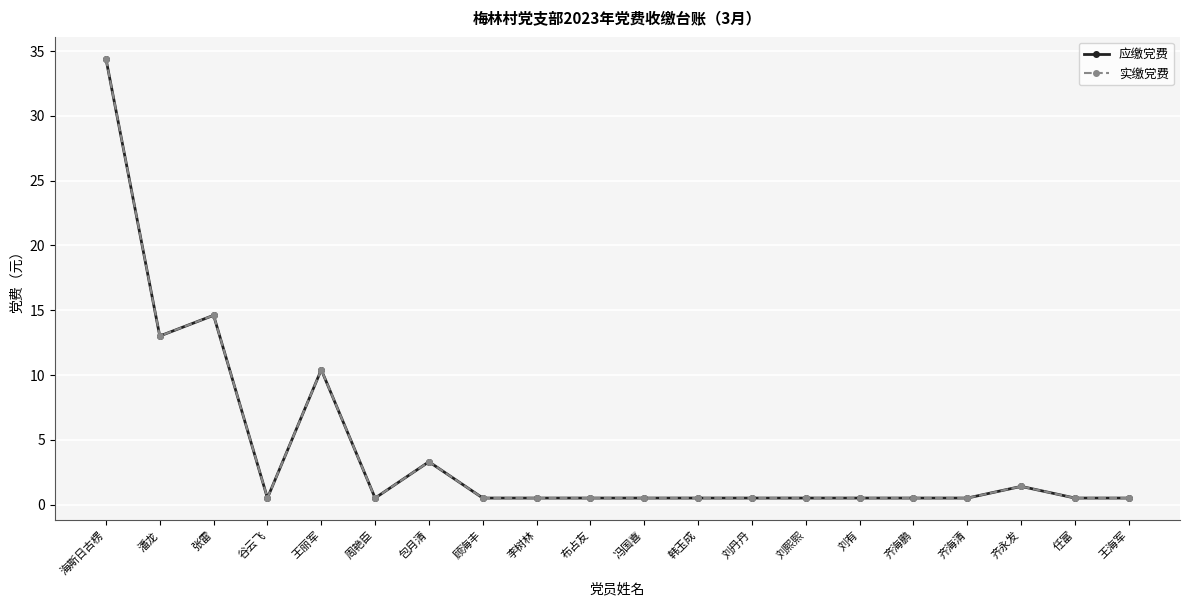

List the series in order of their peak value, lowest first.

应缴党费, 实缴党费